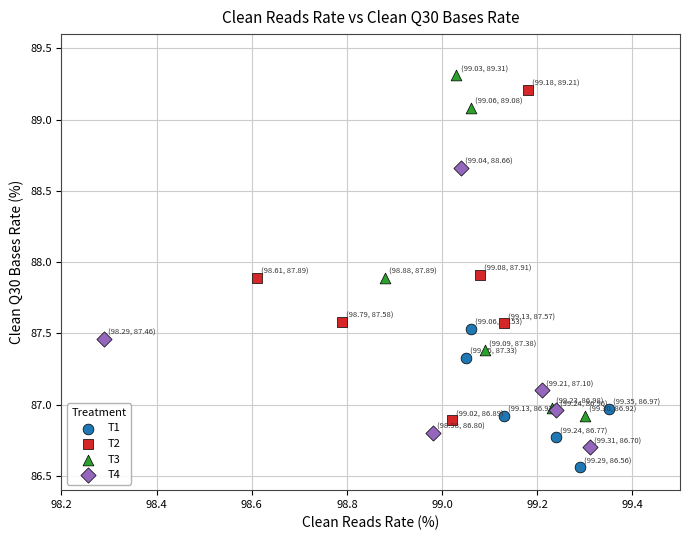

Which series reaches the minimum Y coordinate?

T1